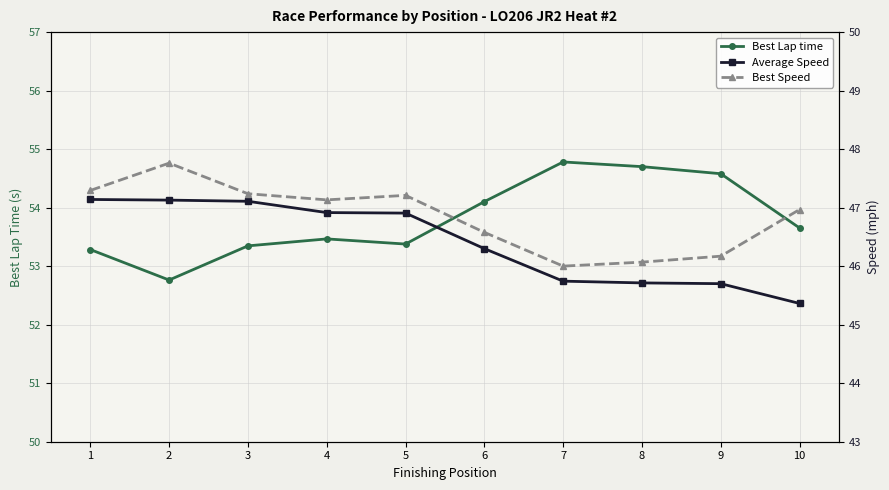

Reading left to right, extract all data points from this chart.

Best Lap time: 53.3	52.8	53.3	53.5	53.4	54.1	54.8	54.7	54.6	53.7
Average Speed: 47.1	47.1	47.1	46.9	46.9	46.3	45.7	45.7	45.7	45.4
Best Speed: 47.3	47.8	47.2	47.1	47.2	46.6	46.0	46.1	46.2	47.0